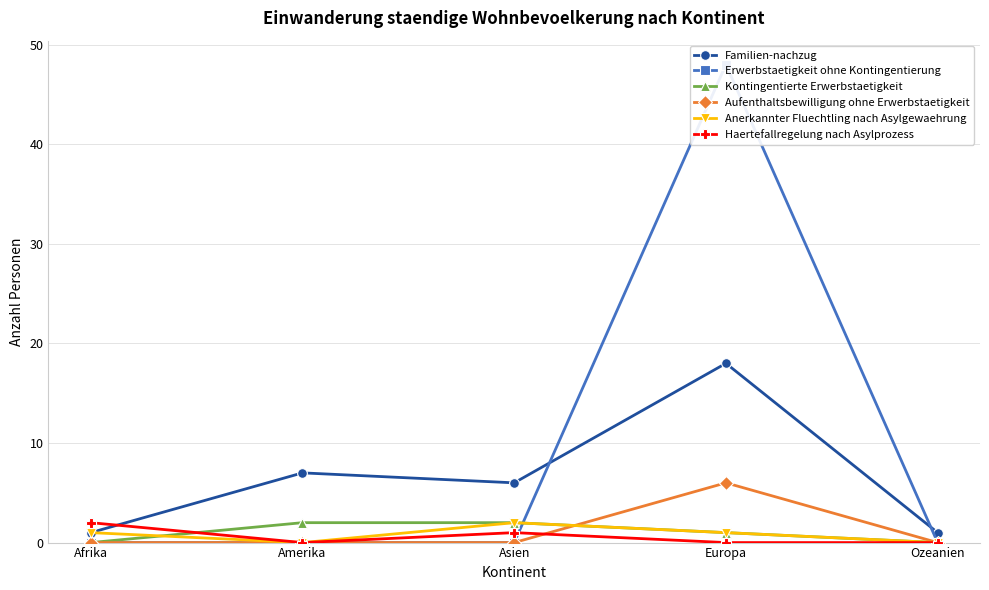

Where does the Familien-nachzug series first go above 6?

Amerika